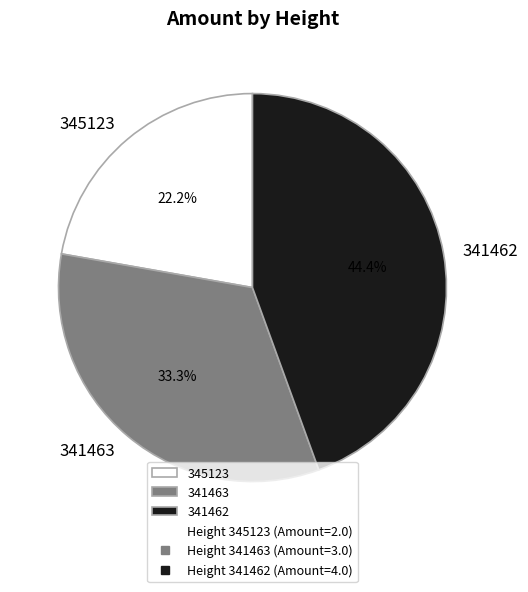

To the nearest percent, what is the difference between the 345123 and 341462 slice percentages?

22%